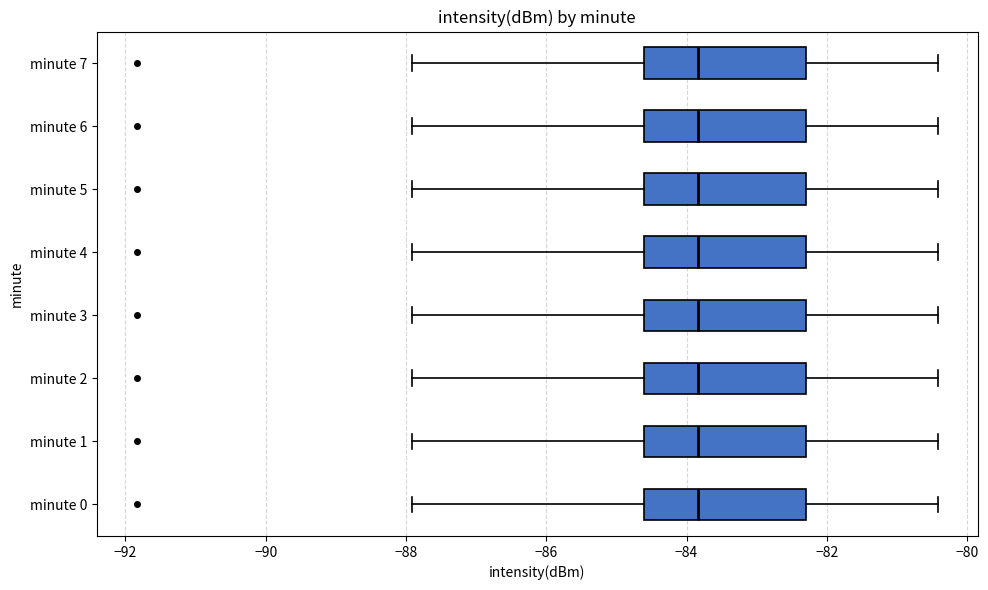

Reading bottom to top, read every box against the x-axis: the position of its median line, the range the box covers, and the ends of its whiskers. The values are not printed on the chart, so give them approximately, as read against the axis.

minute 0: median -83.8, box -84.6 to -82.2, whiskers -88.0 to -80.4
minute 1: median -83.8, box -84.6 to -82.2, whiskers -88.0 to -80.4
minute 2: median -83.8, box -84.6 to -82.2, whiskers -88.0 to -80.4
minute 3: median -83.8, box -84.6 to -82.2, whiskers -88.0 to -80.4
minute 4: median -83.8, box -84.6 to -82.2, whiskers -88.0 to -80.4
minute 5: median -83.8, box -84.6 to -82.2, whiskers -88.0 to -80.4
minute 6: median -83.8, box -84.6 to -82.2, whiskers -88.0 to -80.4
minute 7: median -83.8, box -84.6 to -82.2, whiskers -88.0 to -80.4